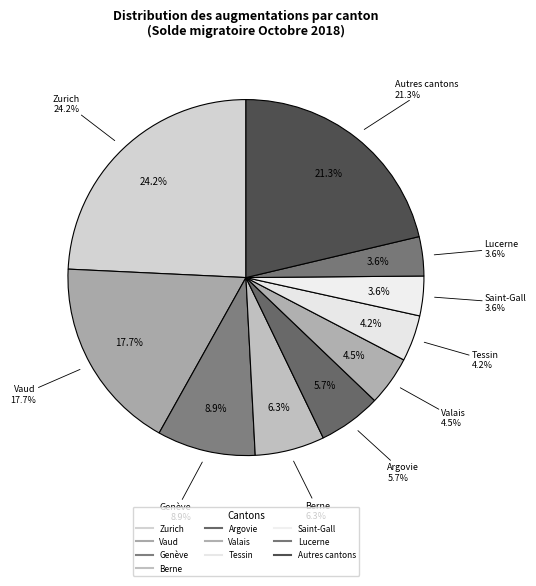

What is the total percentage of Jura and Grisons?

1.8%